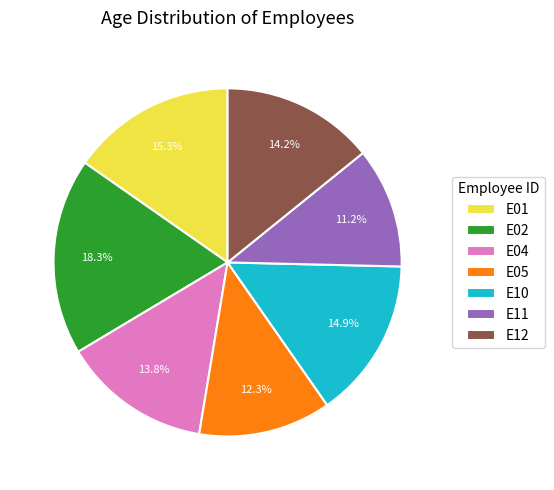

Does E12 represent more than half of the total?

No